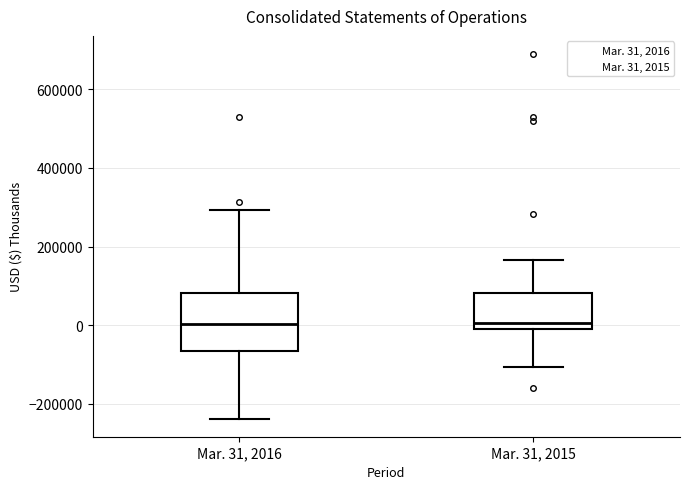

Reading left to right, read every box against the y-axis: the position of its median line, the range the box covers, and the ends of its whiskers. The values are not printed on the chart, so give them approximately, as read against the axis.

Mar. 31, 2016: median 0, box -60000 to 80000, whiskers -240000 to 300000
Mar. 31, 2015: median 0 (just above the box's lower edge), box 0 to 80000, whiskers -100000 to 160000